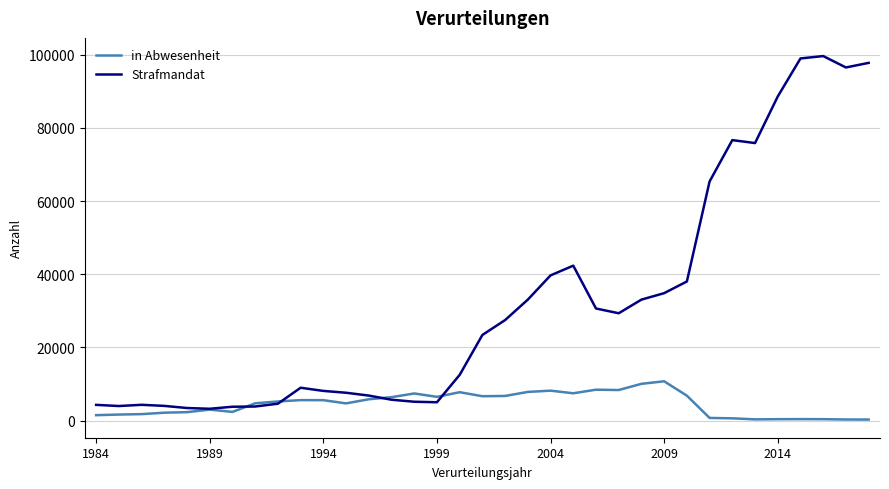

Which series has the largest range (max minus min)?

Strafmandat